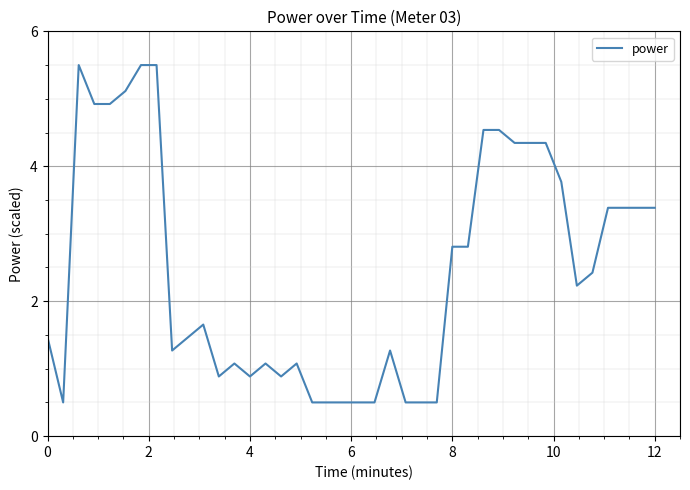

How many series are shown in this chart?

1